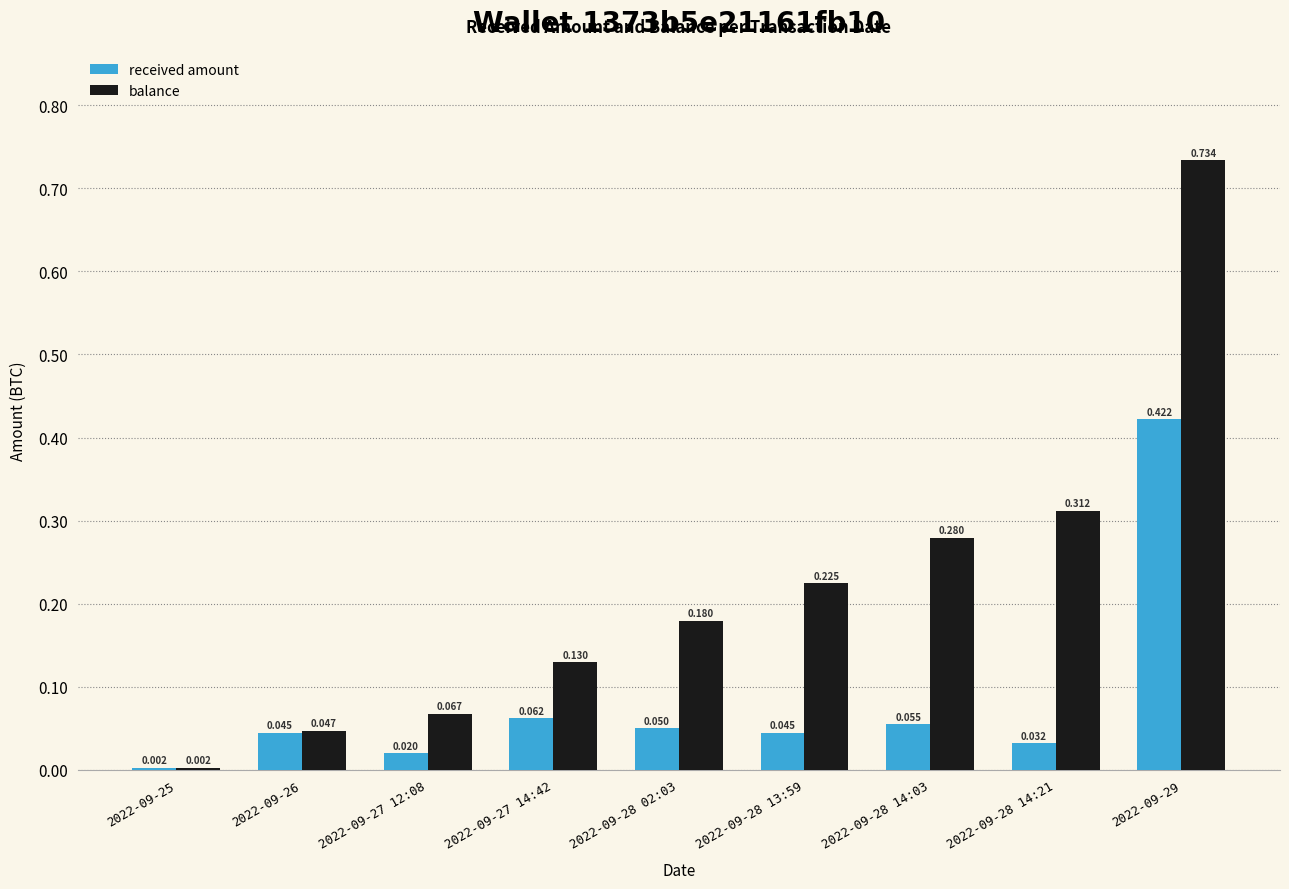

Is the value of balance at 2022-09-28 14:03 greater than the value of received amount at 2022-09-26?

Yes